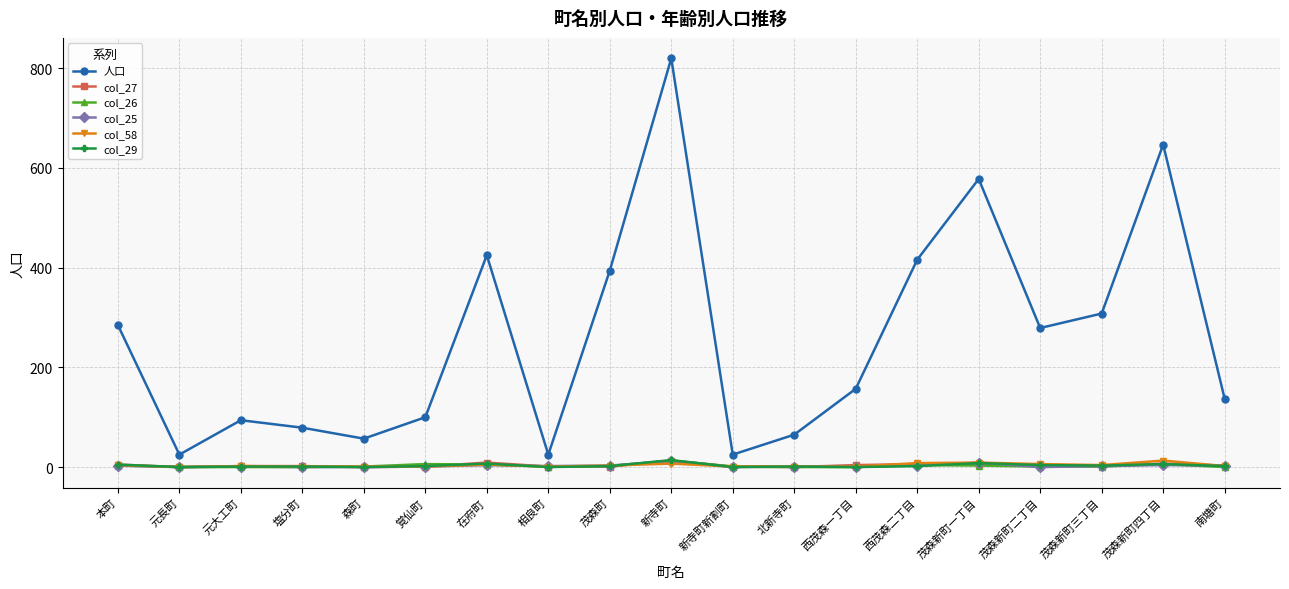

What is the greatest value displayed?

820